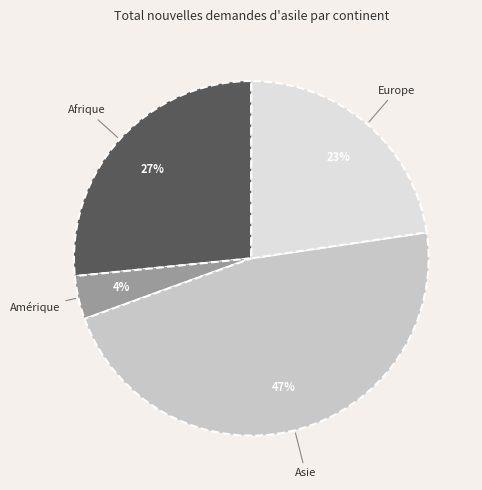

To the nearest percent, what is the average slice percentage?

25%